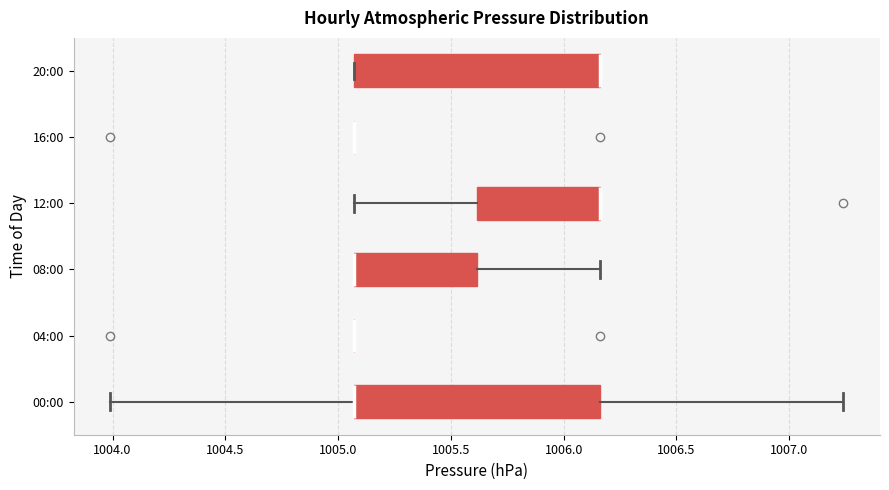

Where does the left whisker of the box for 12:00 end on the x-axis? The values are not printed on the chart, so give them approximately, as read against the axis.

1005.05